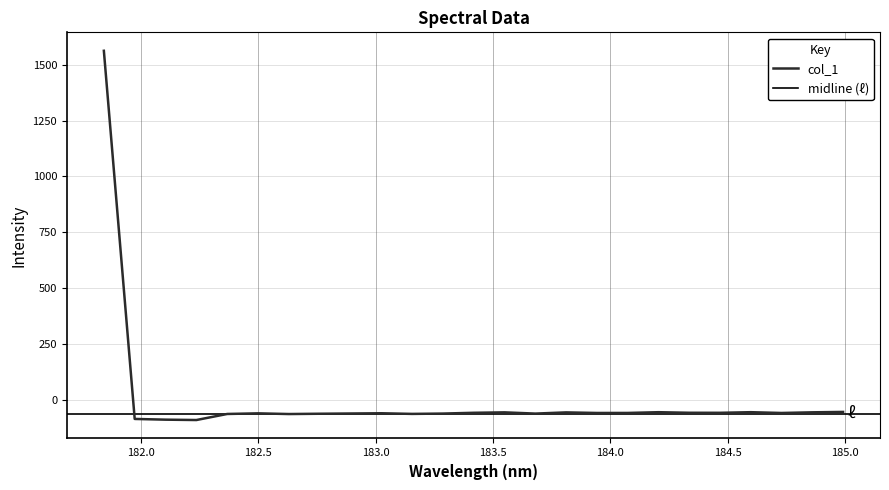

What is the difference between the maximum and minimum values?

1651.3